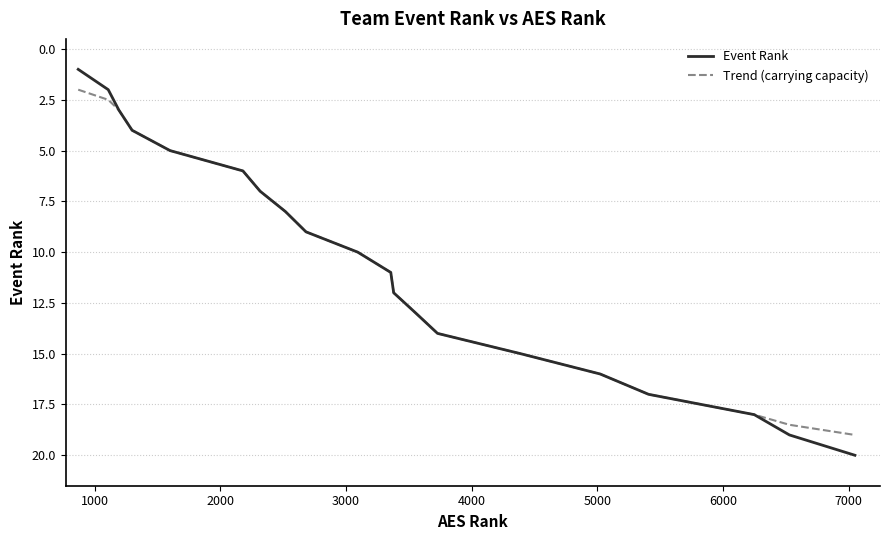

What is the smallest value displayed?

1.0